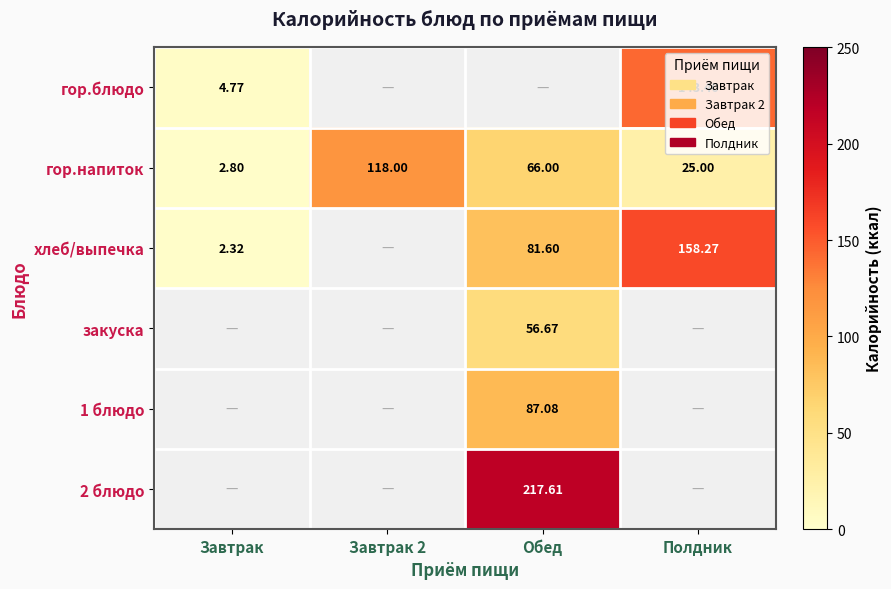

How many distinct data groups are displayed?

6